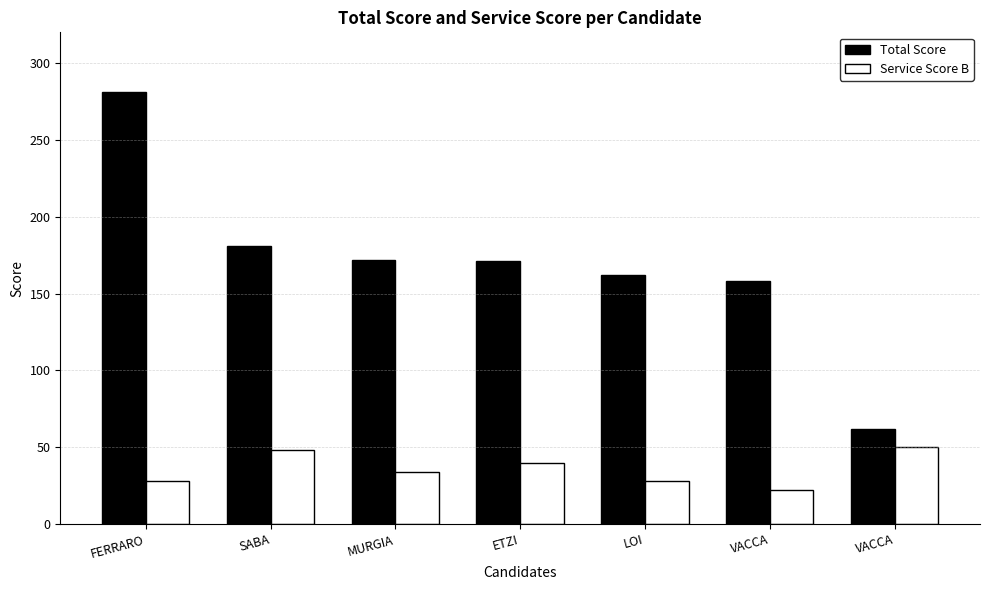

How many categories are shown in the chart?

7